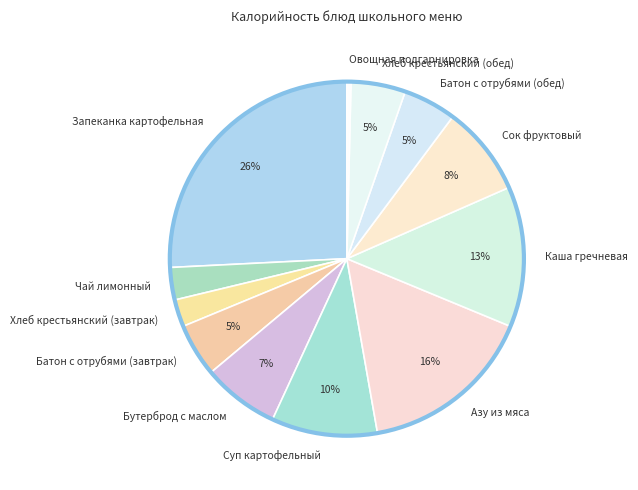

True or false: Суп картофельный accounts for 18% of the total.

False